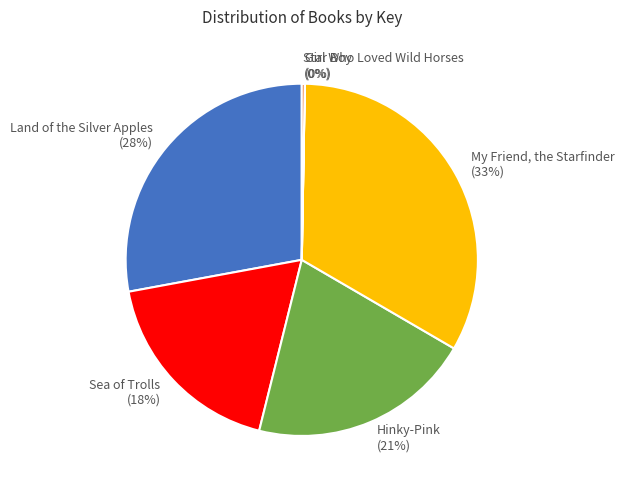

Which slice is the largest?

My Friend, the Starfinder